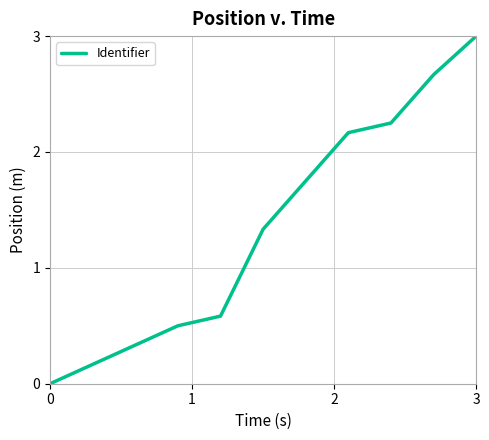

What is the greatest value displayed?

3.0